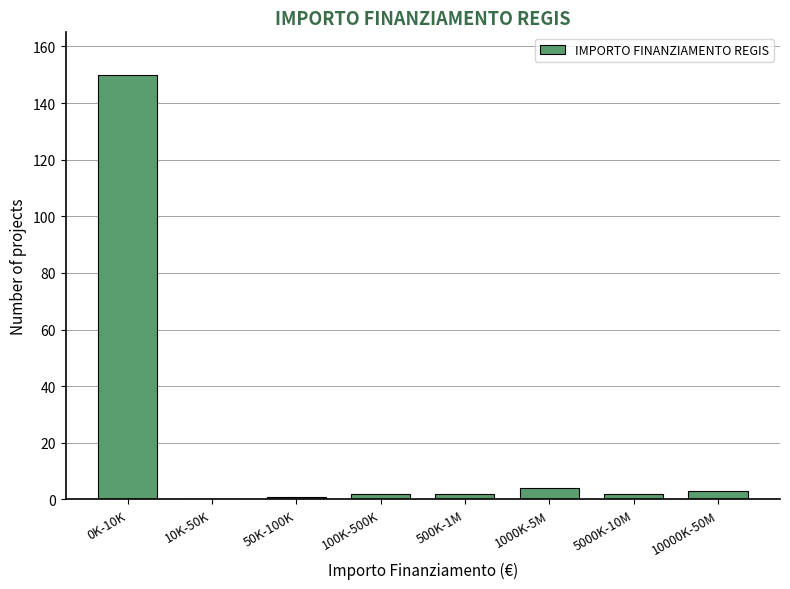

Reading left to right, transcribe all the data shown in this chart.

0K-10K=150	10K-50K=0	50K-100K=1	100K-500K=2	500K-1M=2	1000K-5M=4	5000K-10M=2	10000K-50M=3